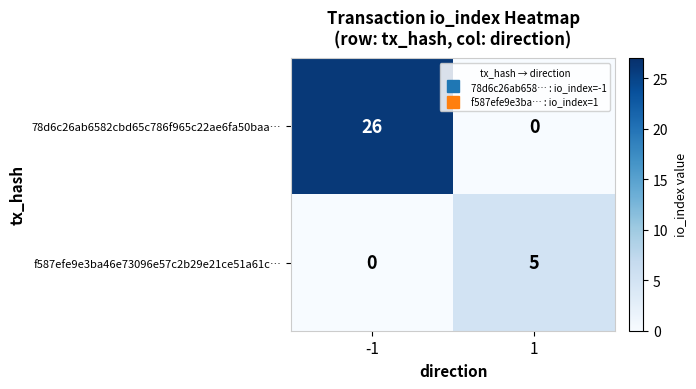

Read the 78d6c26ab6582cbd65c786f965c22ae6fa50baa… value at -1, to the nearest 10.

30